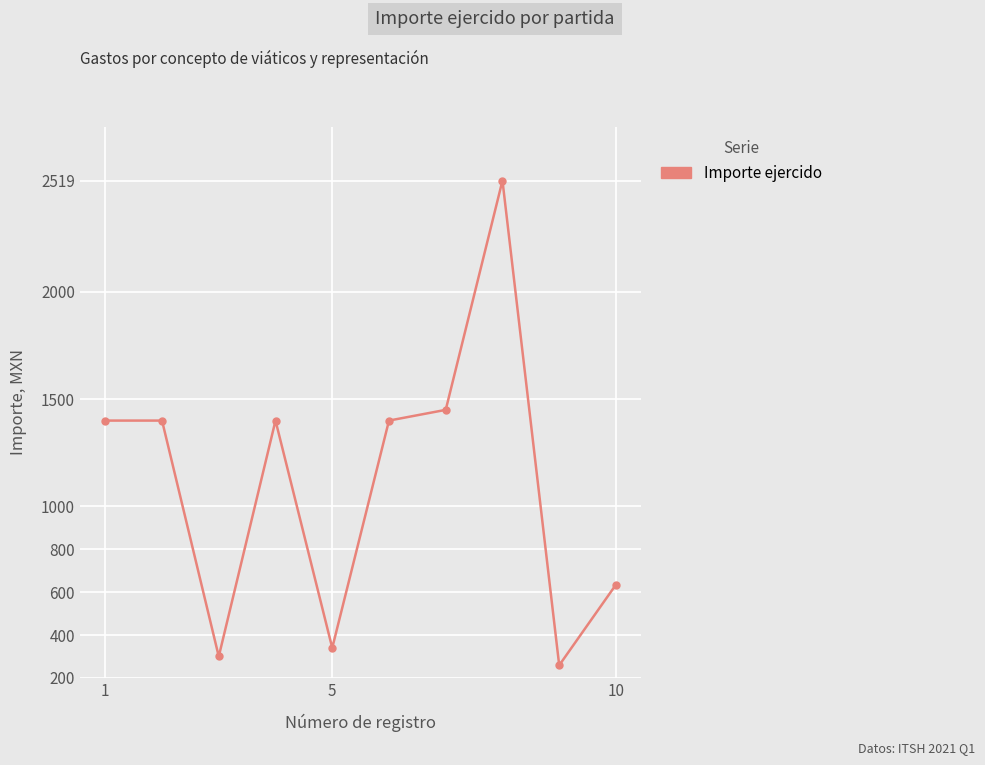

What is the maximum value shown in the chart?

2519